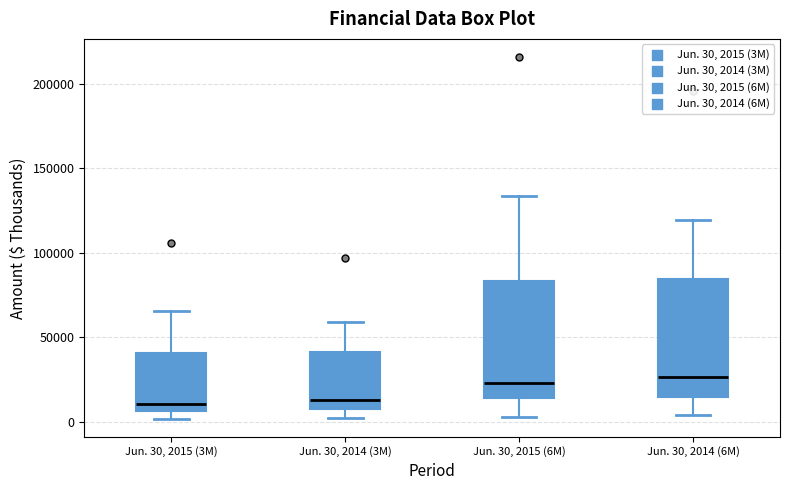

Reading left to right, transcribe this box plot: for each box, give where its median line is, the range the box spans, and where its two whiskers end, as read against the y-axis. The values are not printed on the chart, so give them approximately, as read against the axis.

Jun. 30, 2015 (3M): median 10000, box 5000 to 40000, whiskers 0 to 65000
Jun. 30, 2014 (3M): median 15000, box 10000 to 40000, whiskers 0 to 60000
Jun. 30, 2015 (6M): median 25000, box 15000 to 85000, whiskers 5000 to 135000
Jun. 30, 2014 (6M): median 25000, box 15000 to 85000, whiskers 5000 to 120000